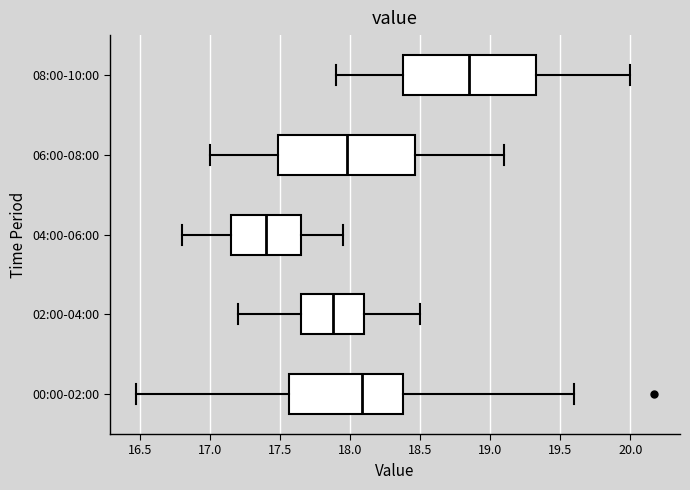

Reading bottom to top, read every box against the x-axis: the position of its median line, the range the box covers, and the ends of its whiskers. The values are not printed on the chart, so give them approximately, as read against the axis.

00:00-02:00: median 18.10, box 17.55 to 18.40, whiskers 16.45 to 19.60
02:00-04:00: median 17.90, box 17.65 to 18.10, whiskers 17.20 to 18.50
04:00-06:00: median 17.40, box 17.15 to 17.65, whiskers 16.80 to 17.95
06:00-08:00: median 18.00, box 17.50 to 18.45, whiskers 17.00 to 19.10
08:00-10:00: median 18.85, box 18.40 to 19.35, whiskers 17.90 to 20.00